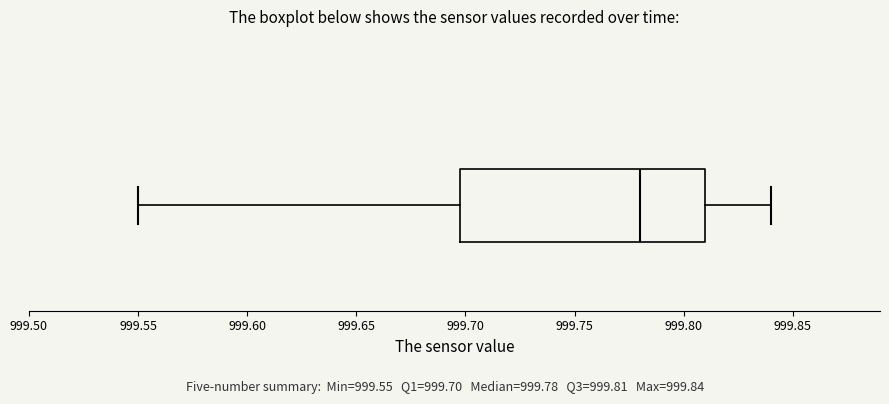

Read this box plot against the x-axis: the position of the median line, the range covered by the box, and the ends of both whiskers. The values are not printed on the chart, so give them approximately, as read against the axis.

median 999.78, box 999.70 to 999.81, whiskers 999.55 to 999.84